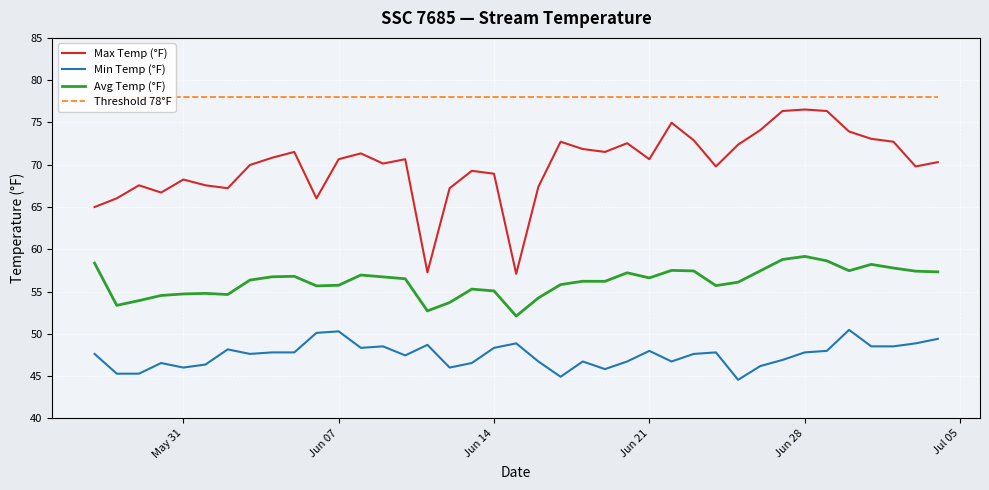

True or false: Min Temp (°F) and Max Temp (°F) intersect in this chart.

False